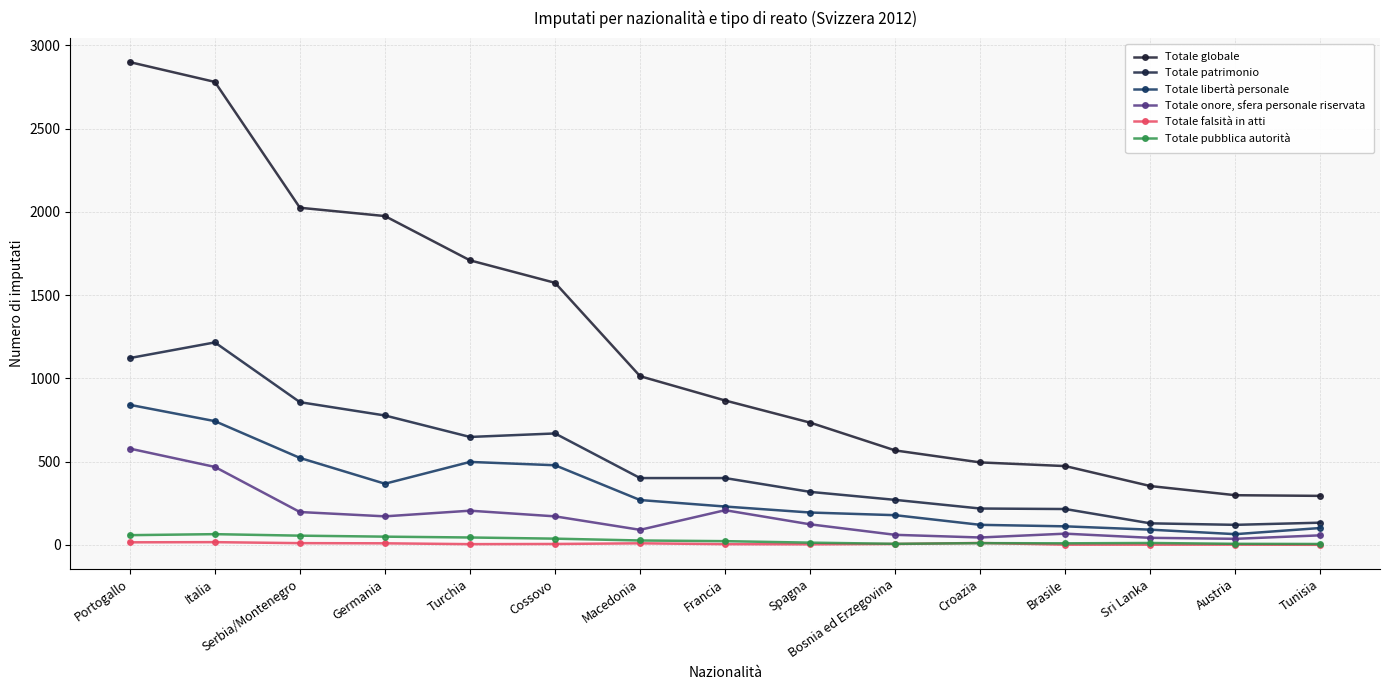

Which series changed the most between Serbia/Montenegro and Germania?

Totale libertà personale